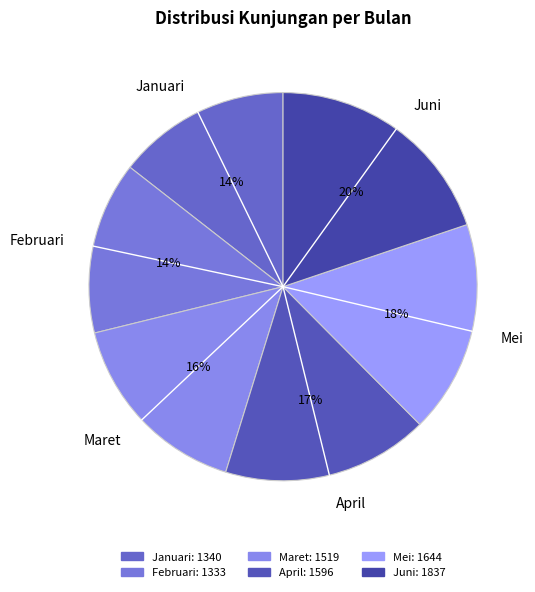

What percentage is the Mei slice, to the nearest percent?

18%